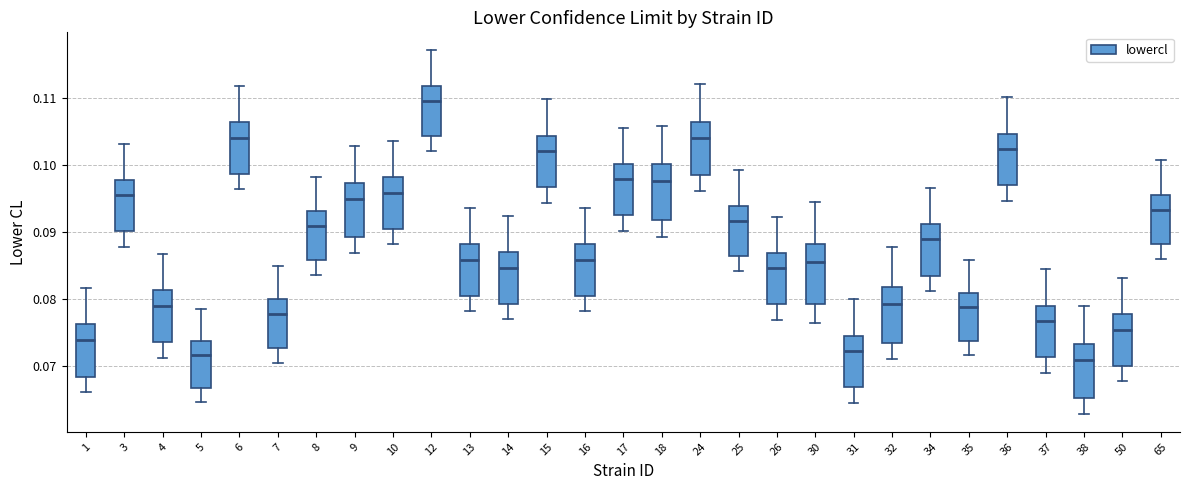

Reading left to right, transcribe this box plot: for each box, give where its median line is, the range the box spans, and where its two whiskers end, as read against the y-axis. The values are not printed on the chart, so give them approximately, as read against the axis.

1: median 0.074, box 0.068 to 0.076, whiskers 0.066 to 0.082
3: median 0.096, box 0.090 to 0.098, whiskers 0.088 to 0.103
4: median 0.079, box 0.074 to 0.081, whiskers 0.071 to 0.087
5: median 0.072, box 0.067 to 0.074, whiskers 0.065 to 0.079
6: median 0.104, box 0.099 to 0.106, whiskers 0.096 to 0.112
7: median 0.078, box 0.073 to 0.080, whiskers 0.071 to 0.085
8: median 0.091, box 0.086 to 0.093, whiskers 0.084 to 0.098
9: median 0.095, box 0.089 to 0.097, whiskers 0.087 to 0.103
10: median 0.096, box 0.091 to 0.098, whiskers 0.088 to 0.104
12: median 0.110, box 0.104 to 0.112, whiskers 0.102 to 0.117
13: median 0.086, box 0.081 to 0.088, whiskers 0.078 to 0.094
14: median 0.085, box 0.079 to 0.087, whiskers 0.077 to 0.092
15: median 0.102, box 0.097 to 0.104, whiskers 0.094 to 0.110
16: median 0.086, box 0.081 to 0.088, whiskers 0.078 to 0.094
17: median 0.098, box 0.093 to 0.100, whiskers 0.090 to 0.106
18: median 0.098, box 0.092 to 0.100, whiskers 0.089 to 0.106
24: median 0.104, box 0.099 to 0.107, whiskers 0.096 to 0.112
25: median 0.092, box 0.086 to 0.094, whiskers 0.084 to 0.099
26: median 0.085, box 0.079 to 0.087, whiskers 0.077 to 0.092
30: median 0.086, box 0.079 to 0.088, whiskers 0.077 to 0.095
31: median 0.072, box 0.067 to 0.075, whiskers 0.065 to 0.080
32: median 0.079, box 0.073 to 0.082, whiskers 0.071 to 0.088
34: median 0.089, box 0.084 to 0.091, whiskers 0.081 to 0.097
35: median 0.079, box 0.074 to 0.081, whiskers 0.072 to 0.086
36: median 0.102, box 0.097 to 0.105, whiskers 0.095 to 0.110
37: median 0.077, box 0.071 to 0.079, whiskers 0.069 to 0.085
38: median 0.071, box 0.065 to 0.073, whiskers 0.063 to 0.079
50: median 0.075, box 0.070 to 0.078, whiskers 0.068 to 0.083
65: median 0.093, box 0.088 to 0.096, whiskers 0.086 to 0.101